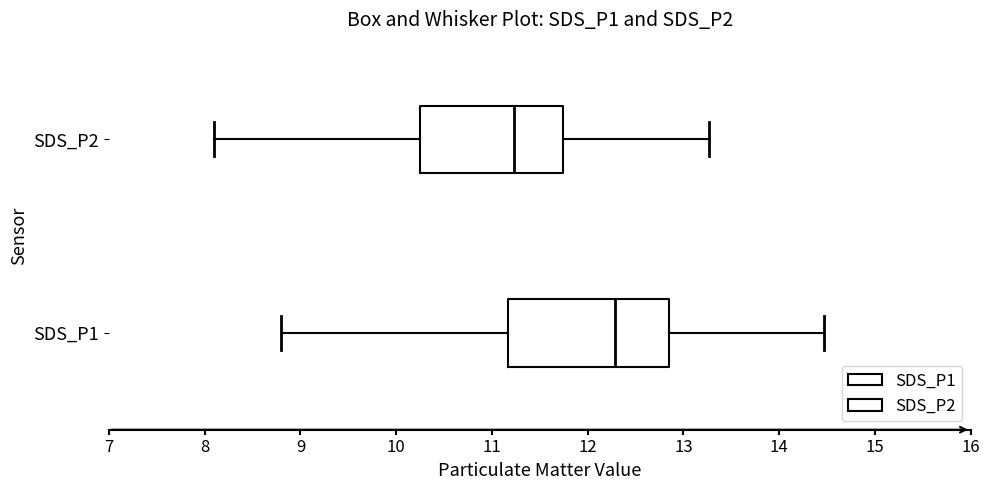

Comparing the boxes themselves (not the whiskers), which one is the widest?

SDS_P1